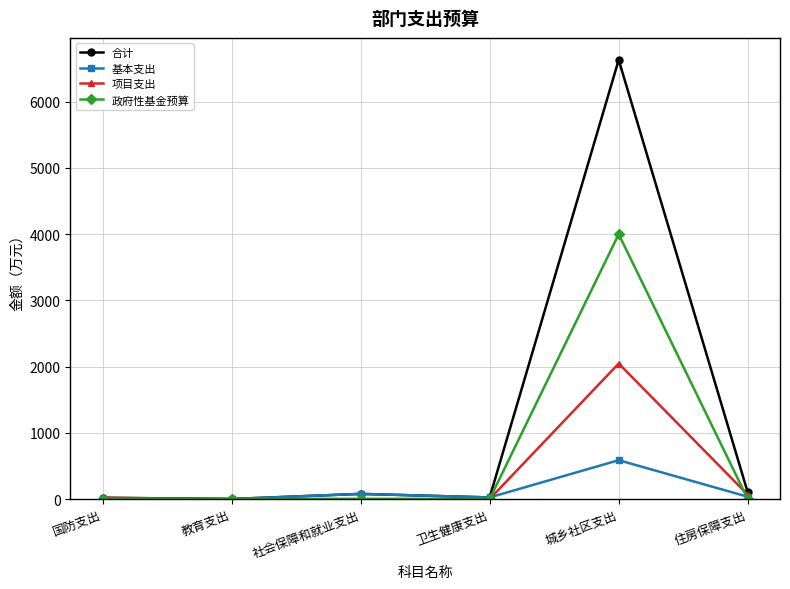

True or false: 政府性基金预算 has a value of 0.0 at 住房保障支出.

True